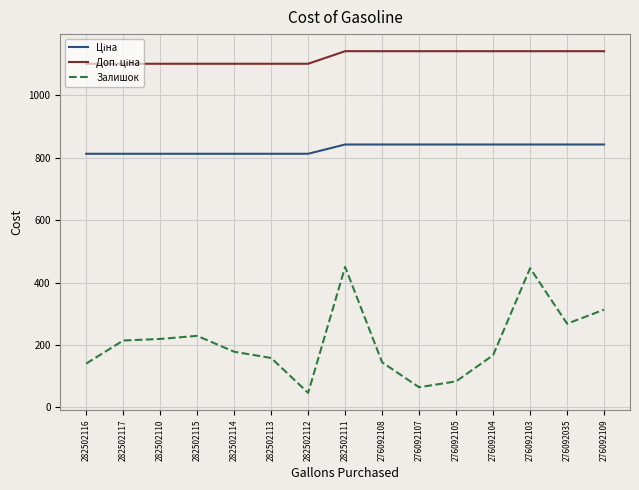

What position from the right is 276092103?

3